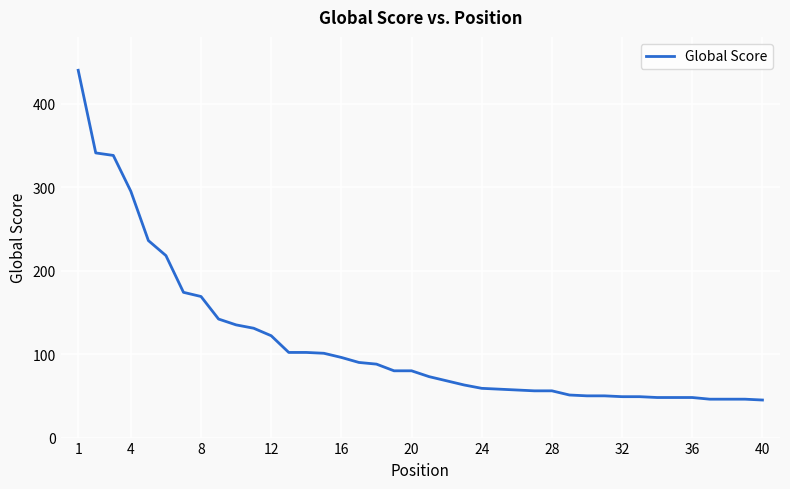

What is the maximum value shown in the chart?

440